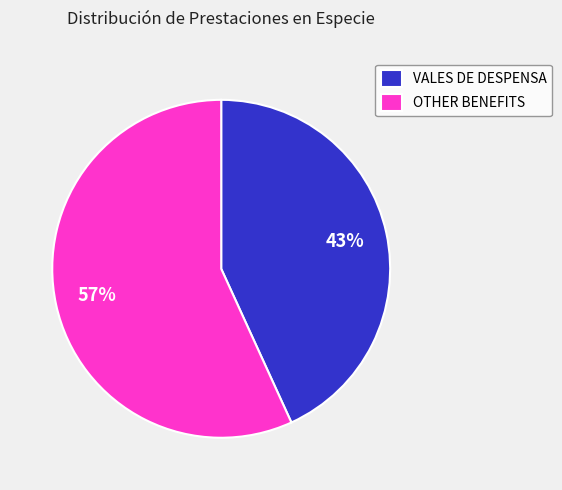

To the nearest percent, what is the combined percentage of VALES DE DESPENSA and OTHER?

100%